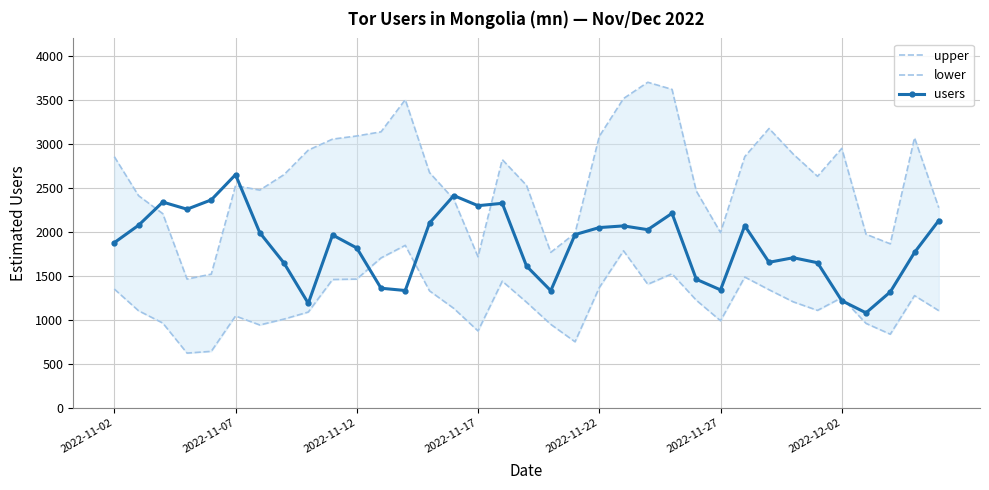

Rank the series by their maximum value, from lowest to highest.

lower, users, upper